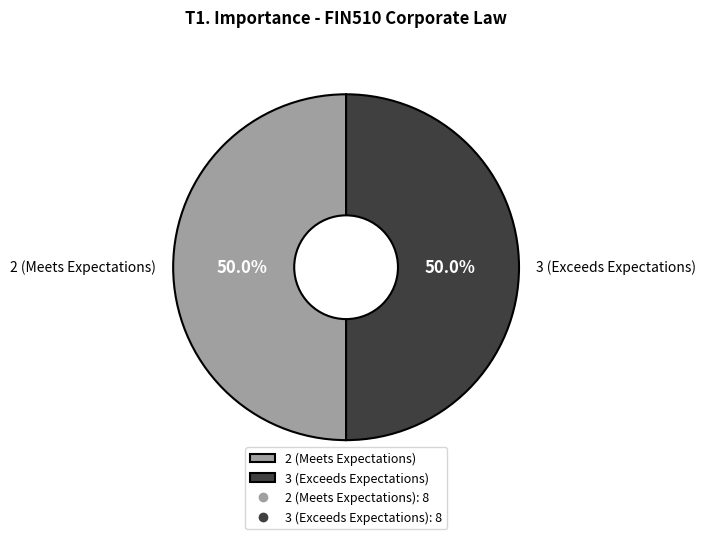

Approximately how many times larger is the value at 2 (Meets Expectations) compared to 3 (Exceeds Expectations)?

1.0